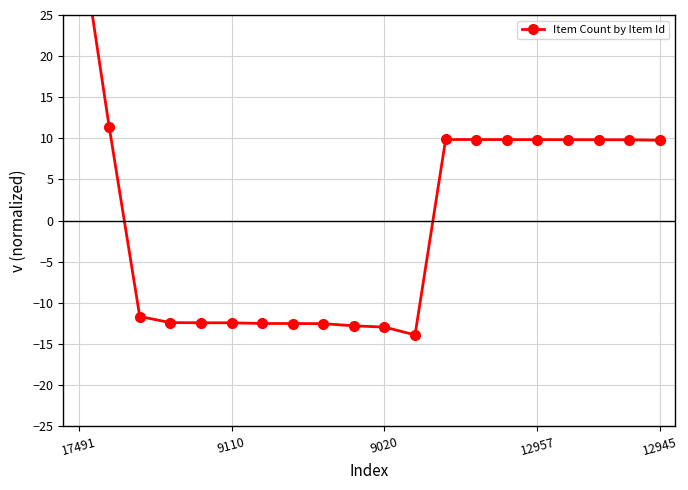

Which label corresponds to the largest value in the chart?

17491